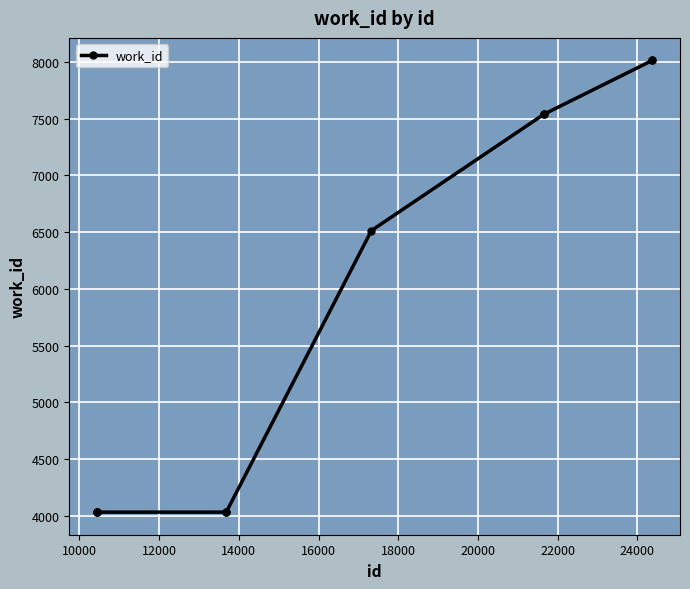

What is the greatest value displayed?

8012